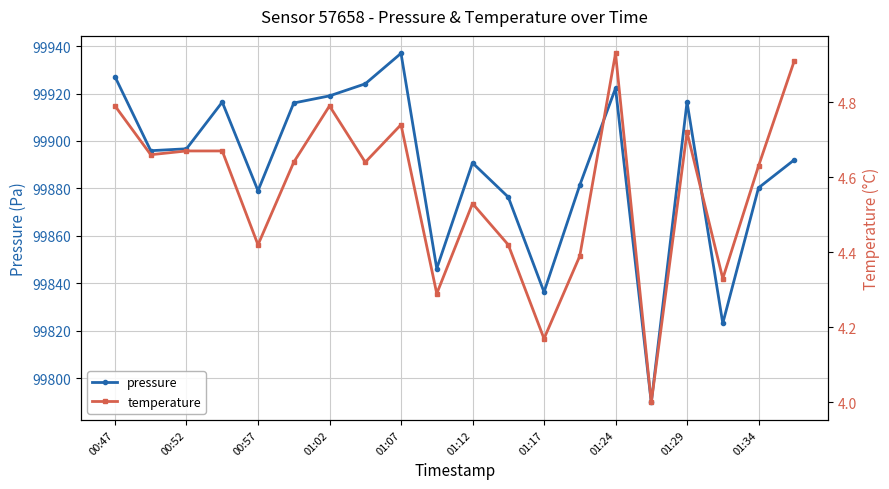

What is the sum of all temperature values?

91.3